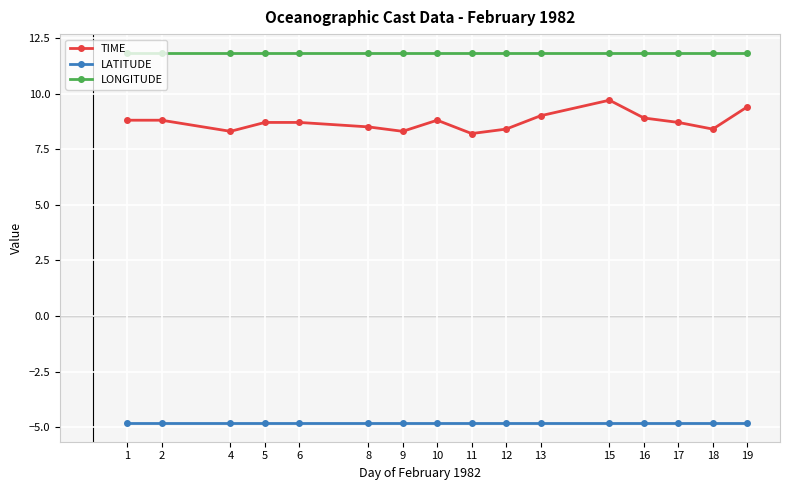

What is the smallest value displayed?

-4.8